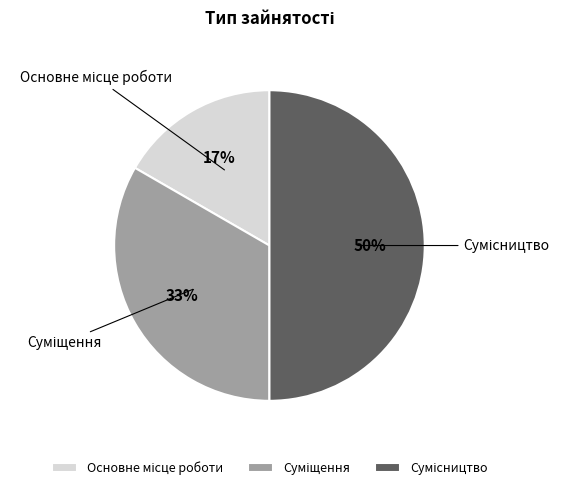

To the nearest percent, what is the difference between the largest and smallest slice percentages?

33%